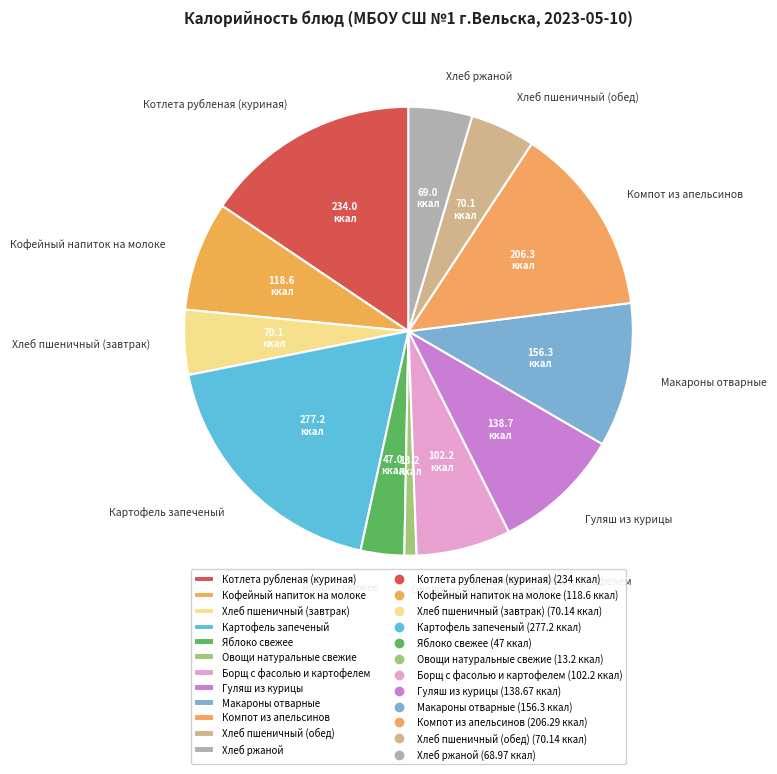

Is the sum of Яблоко свежее and Овощи натуральные свежие greater than half?

No